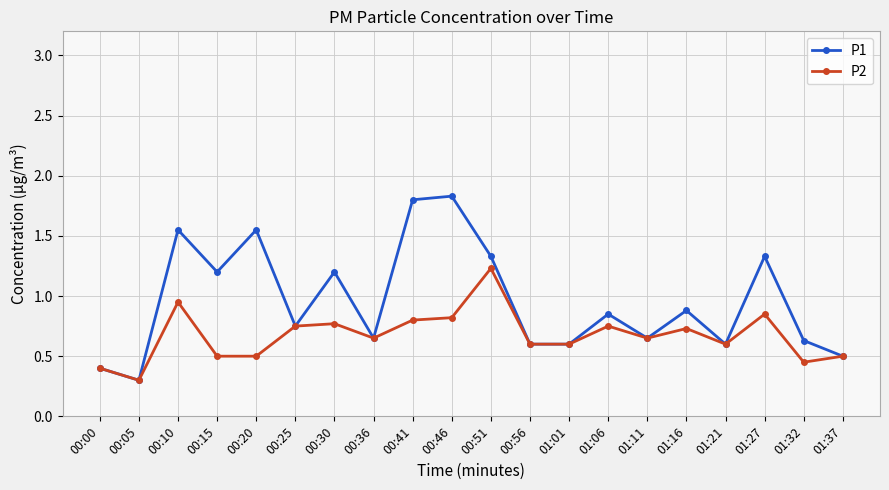

At how many categories does at least one series exceed 1?

8